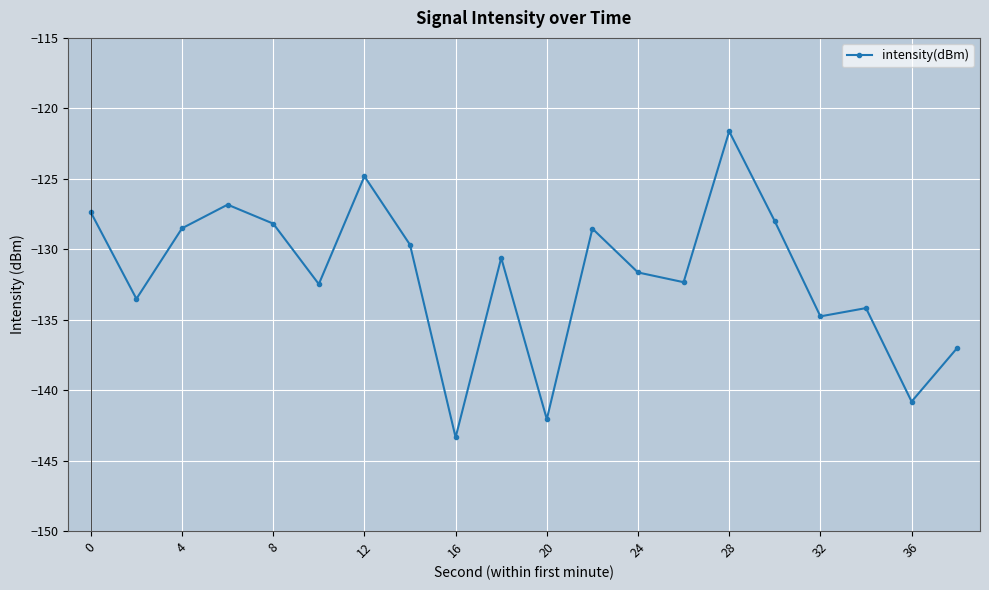

What is the difference between the maximum and minimum values?

21.7